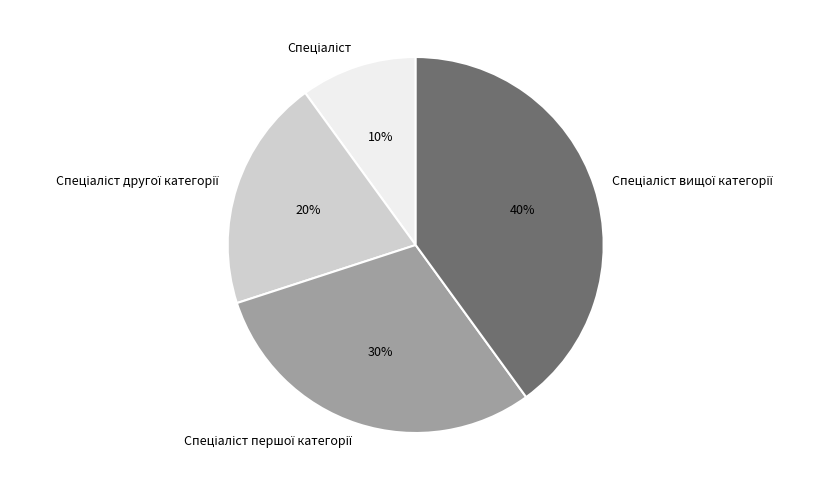

To the nearest percent, what is the difference between the largest and smallest slice percentages?

30%